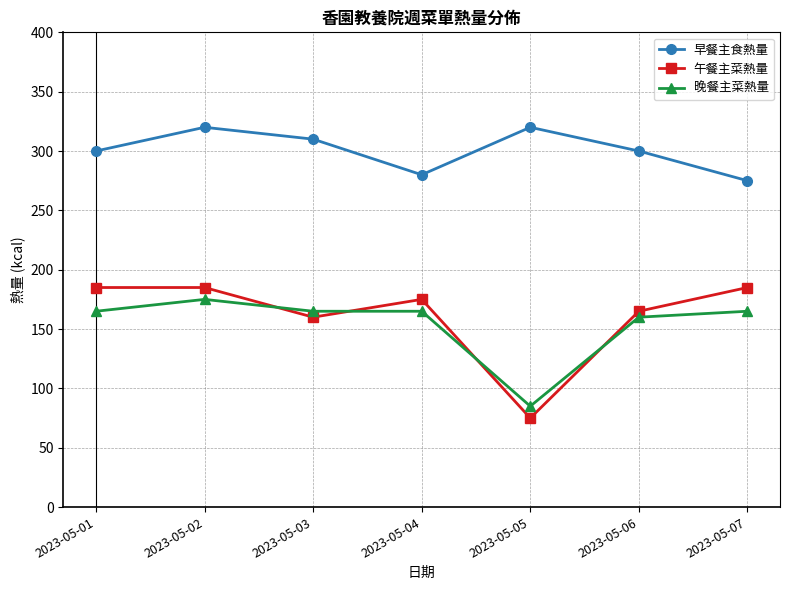

Which series has the largest total across all categories?

早餐主食熱量